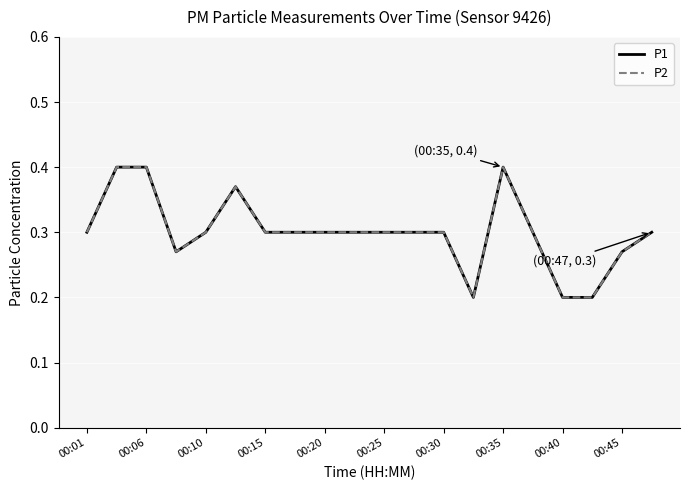

Is this an area chart (filled region under the line)?

No